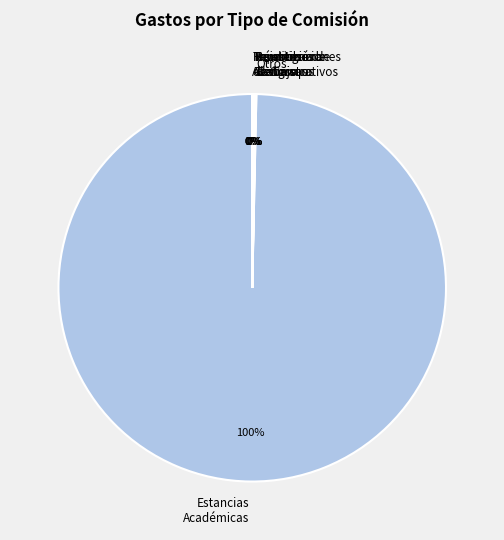

What is the largest slice in the pie chart?

Estancias Académicas